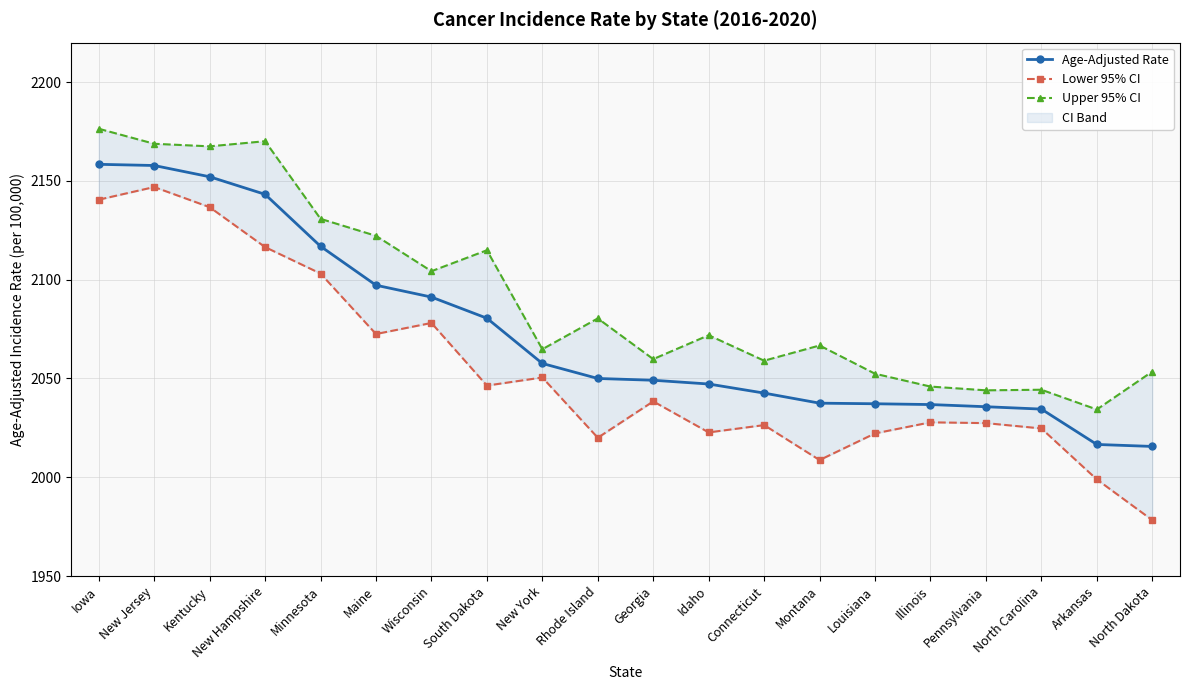

True or false: Age-Adjusted Rate and Upper 95% CI cross at least once.

False